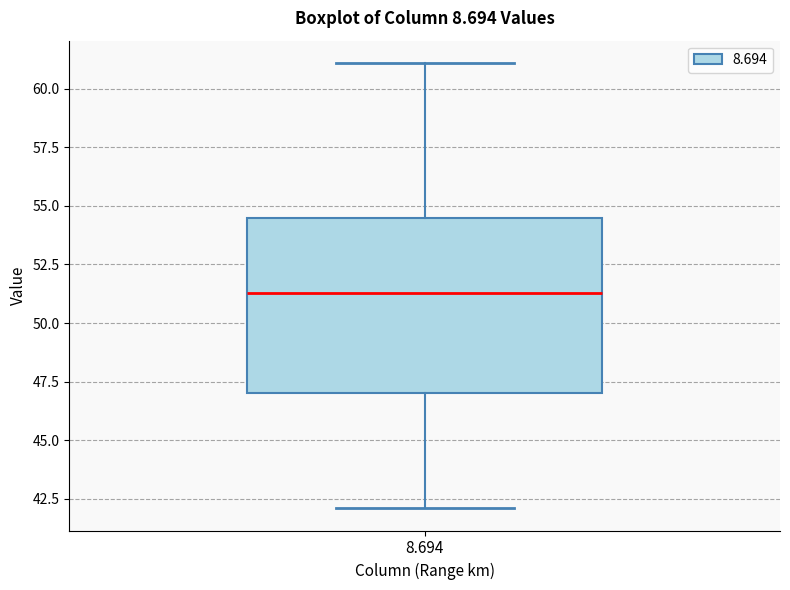

Transcribe this box plot: give where the median line is, the range the box spans, and where the two whiskers end, as read against the y-axis. The values are not printed on the chart, so give them approximately, as read against the axis.

median 51.5, box 47.0 to 54.5, whiskers 42.0 to 61.0